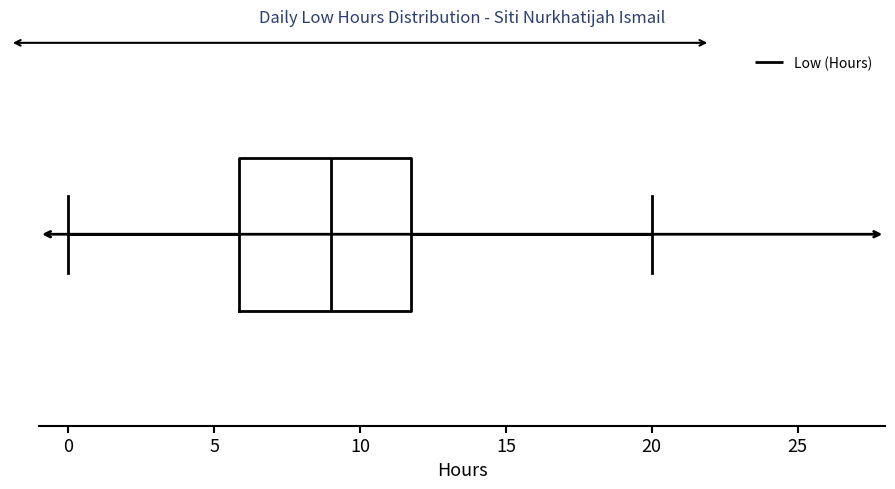

Transcribe this box plot: give where the median line is, the range the box spans, and where the two whiskers end, as read against the x-axis. The values are not printed on the chart, so give them approximately, as read against the axis.

median 9, box 6 to 12, whiskers 0 to 20